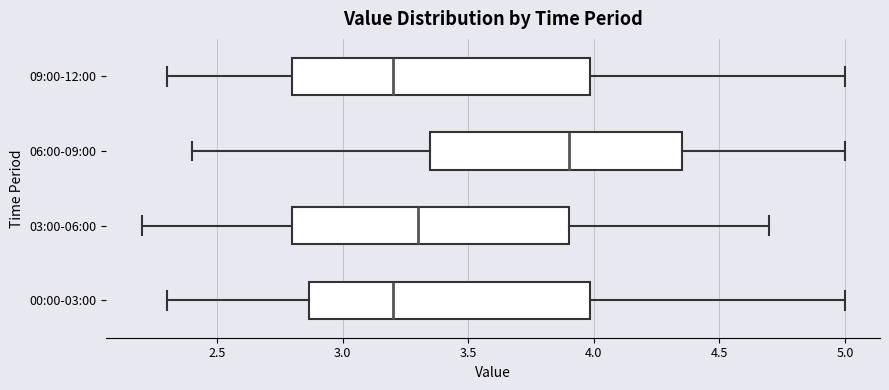

Reading bottom to top, read every box against the x-axis: the position of its median line, the range the box covers, and the ends of its whiskers. The values are not printed on the chart, so give them approximately, as read against the axis.

00:00-03:00: median 3.20, box 2.85 to 4.00, whiskers 2.30 to 5.00
03:00-06:00: median 3.30, box 2.80 to 3.90, whiskers 2.20 to 4.70
06:00-09:00: median 3.90, box 3.35 to 4.35, whiskers 2.40 to 5.00
09:00-12:00: median 3.20, box 2.80 to 4.00, whiskers 2.30 to 5.00